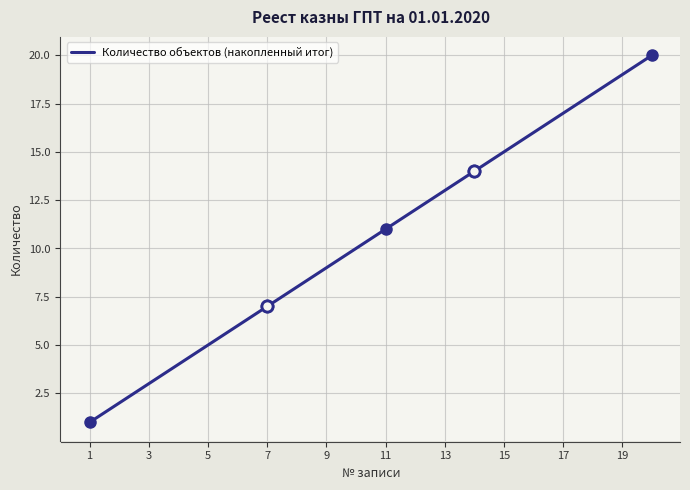

What is the value of the 1st point from the left?

1